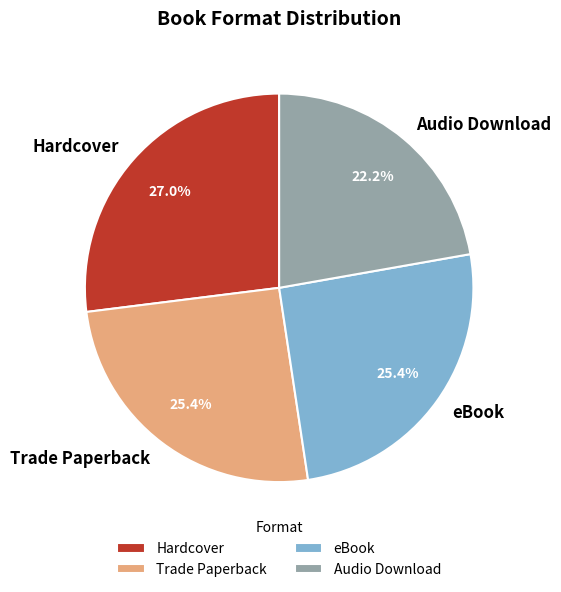

What percentage do Trade Paperback and Audio Download together represent?

47.6%